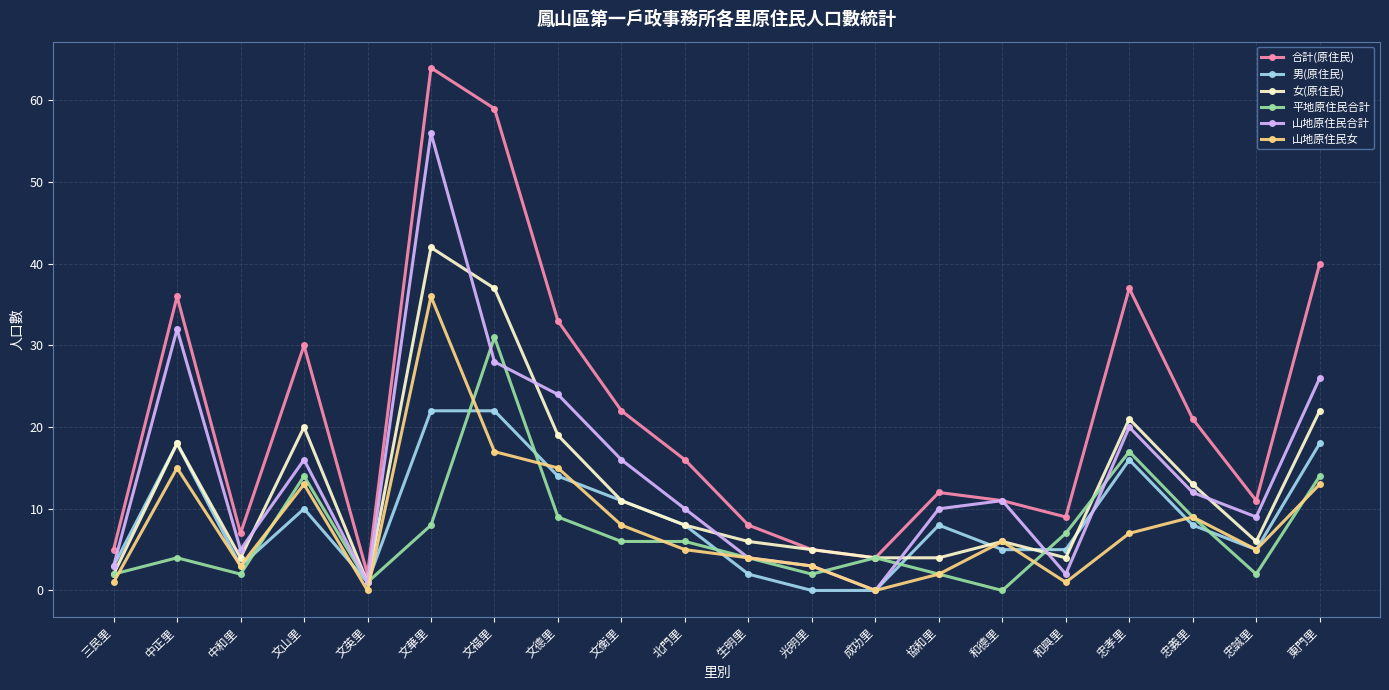

What is the spread (max minus min) of values at 忠誠里?

9